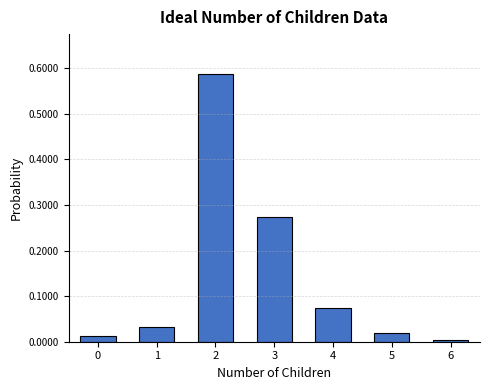

What is the change in value from 2 to 5?

-0.6